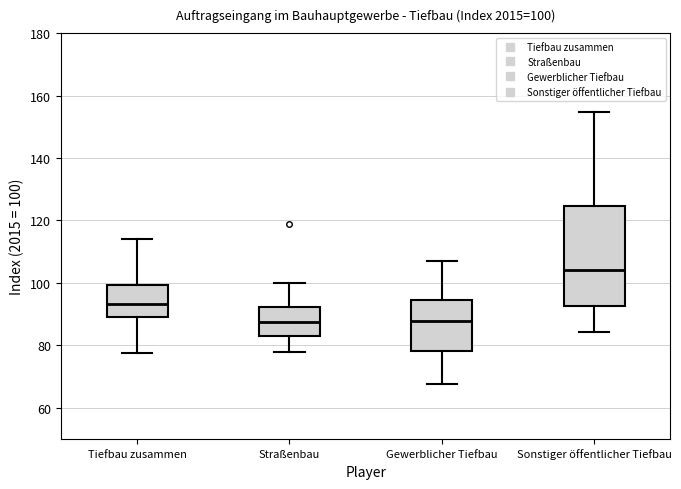

Which box is the tallest, from its lower edge to its upper edge?

Sonstiger öffentlicher Tiefbau